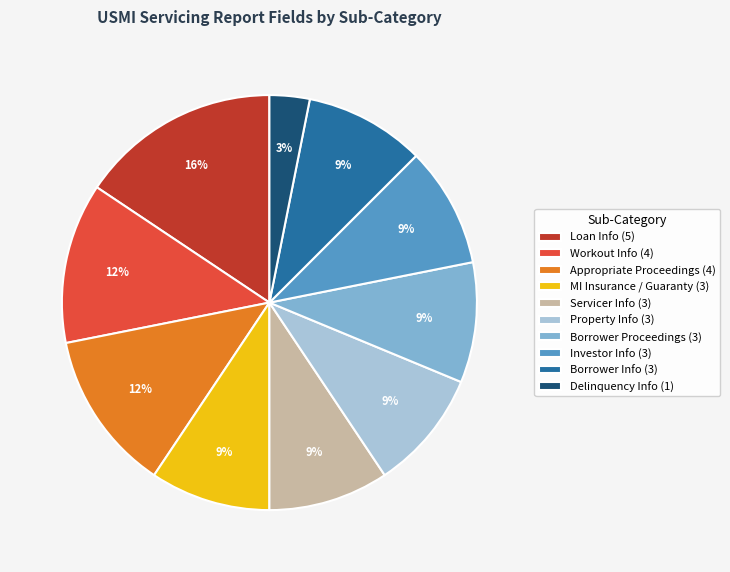

Does Borrower Proceedings represent more than half of the total?

No